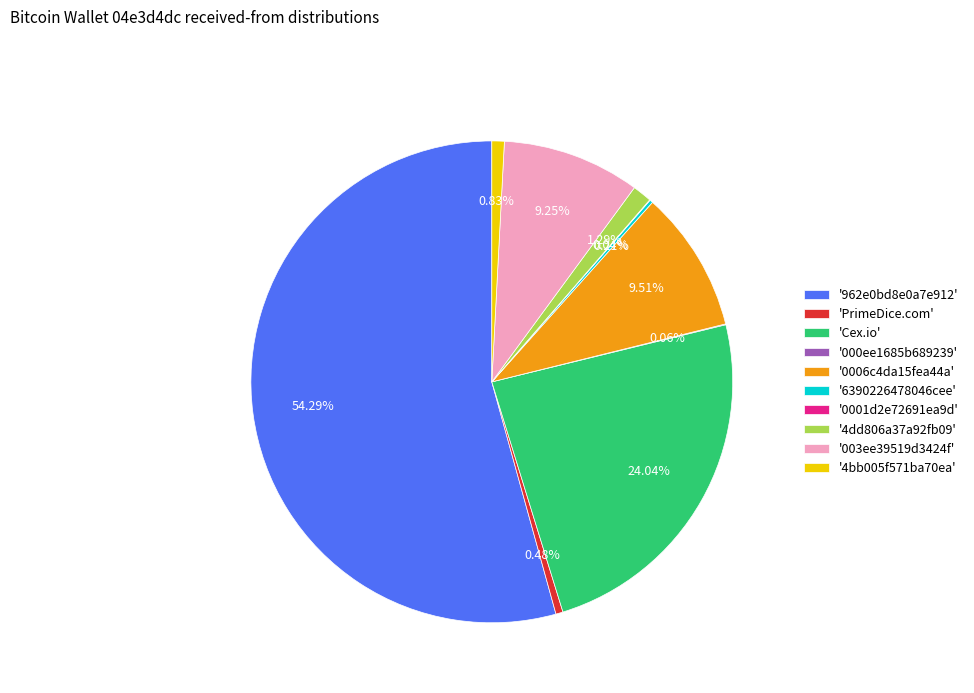

Does '962e0bd8e0a7e912' represent more than half of the total?

Yes